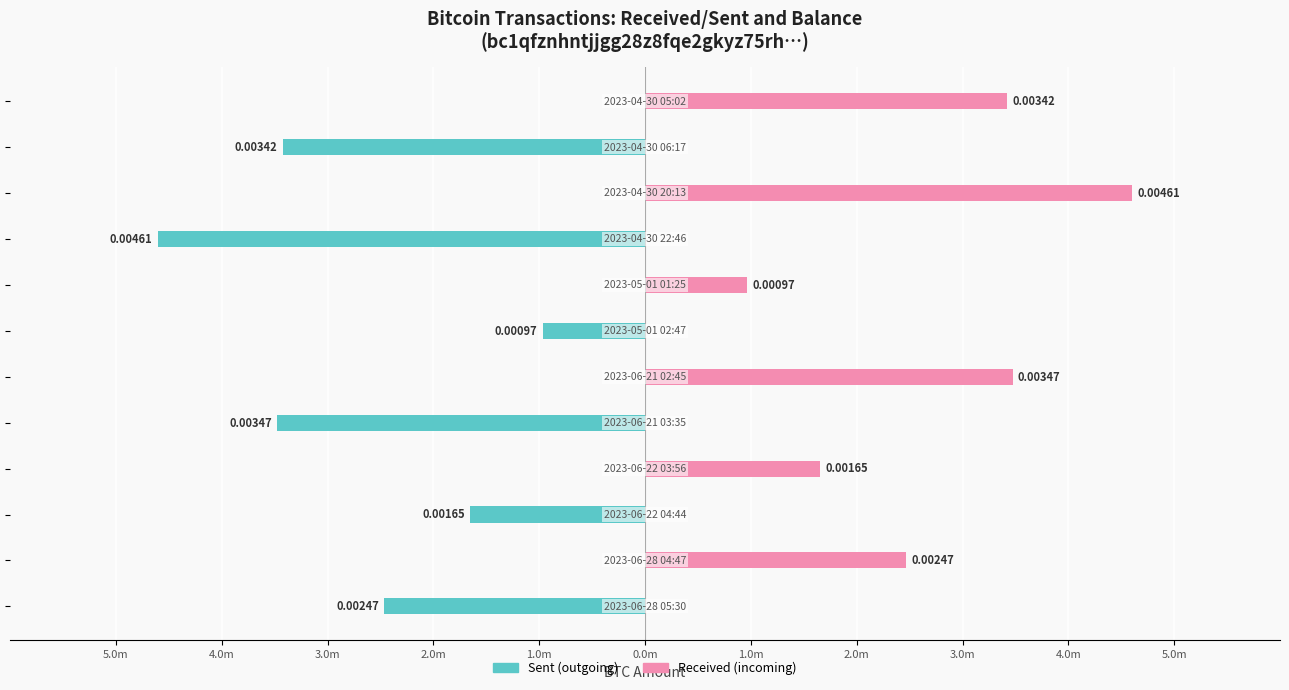

The value of Sent (outgoing) at 4.0m is -0.0. True or false?

False